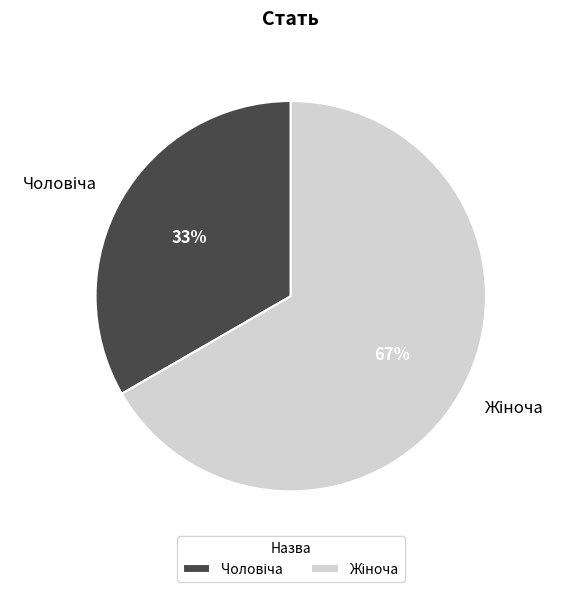

How many segments does this pie chart have?

2